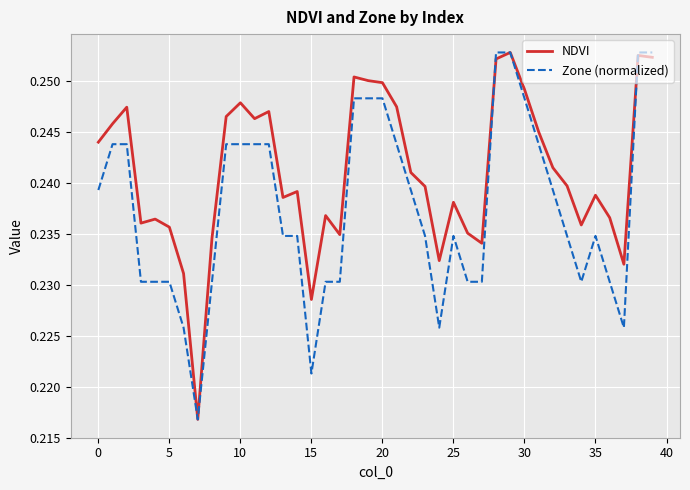

Does the chart display data point markers on the line(s)?

No